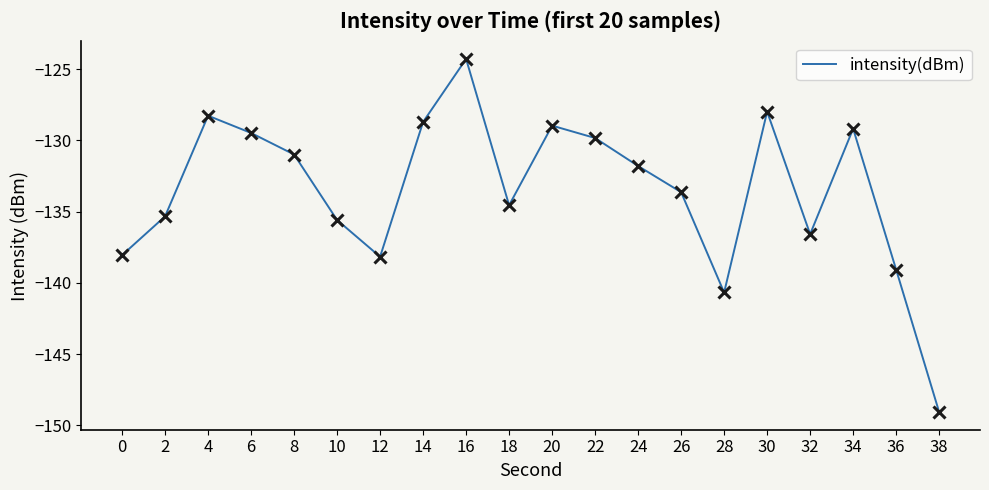

What is the minimum value shown in the chart?

-149.1